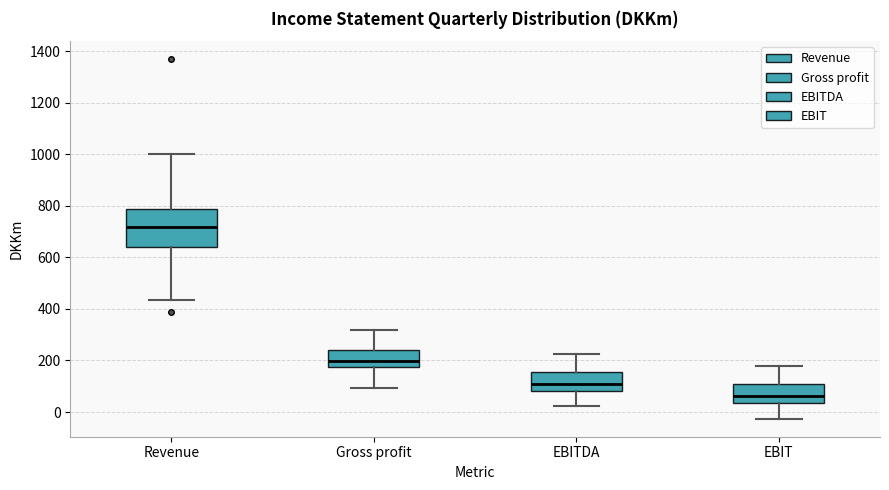

Reading left to right, read every box against the y-axis: the position of its median line, the range the box covers, and the ends of its whiskers. The values are not printed on the chart, so give them approximately, as read against the axis.

Revenue: median 720, box 640 to 780, whiskers 440 to 1000
Gross profit: median 200, box 180 to 240, whiskers 100 to 320
EBITDA: median 120, box 80 to 160, whiskers 20 to 220
EBIT: median 60, box 40 to 120, whiskers -20 to 180